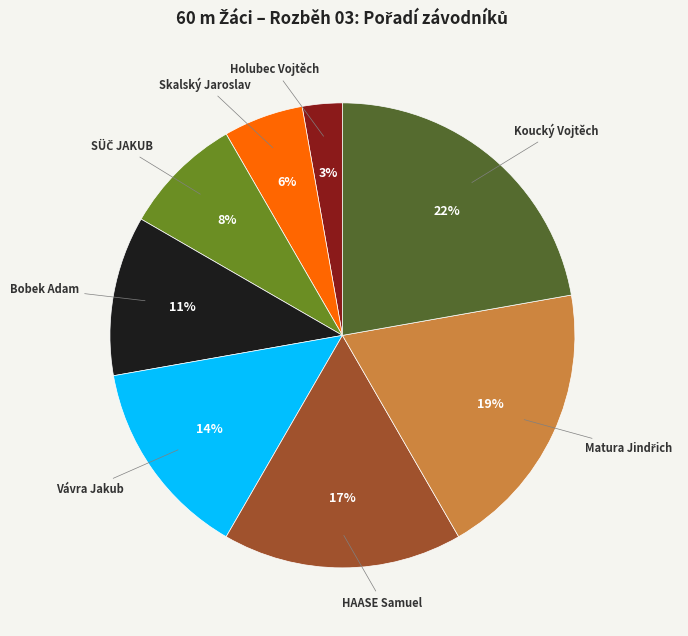

To the nearest percent, what is the difference between the HAASE Samuel and Bobek Adam slice percentages?

6%